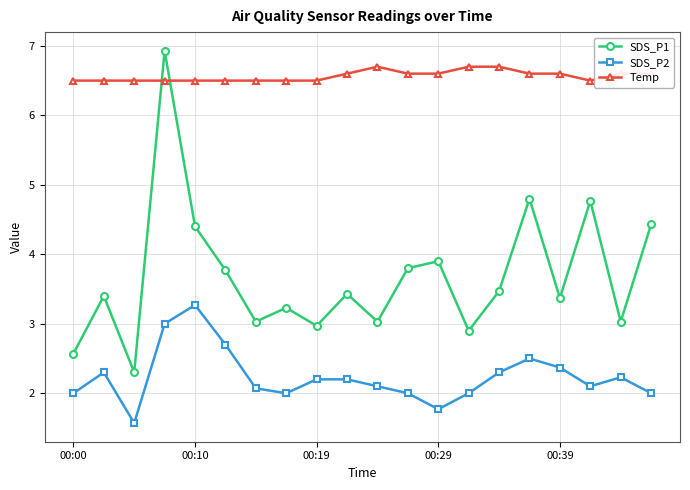

What is the minimum value shown in the chart?

1.6